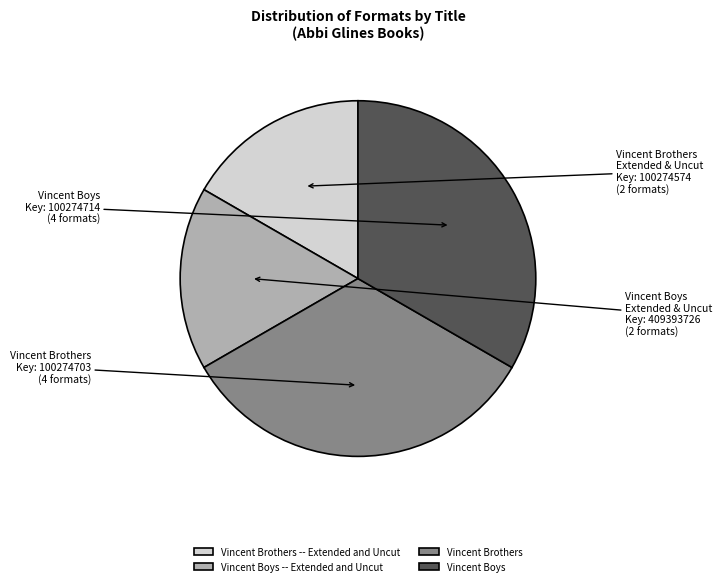

Is there any slice that represents more than half of the pie?

No